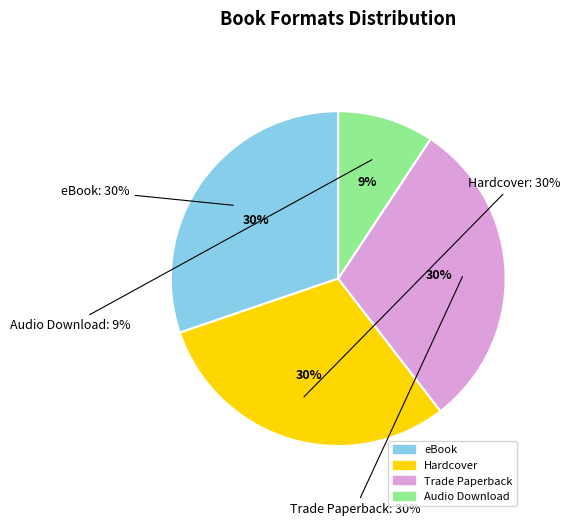

To the nearest percent, what percentage of the pie is eBook?

30%